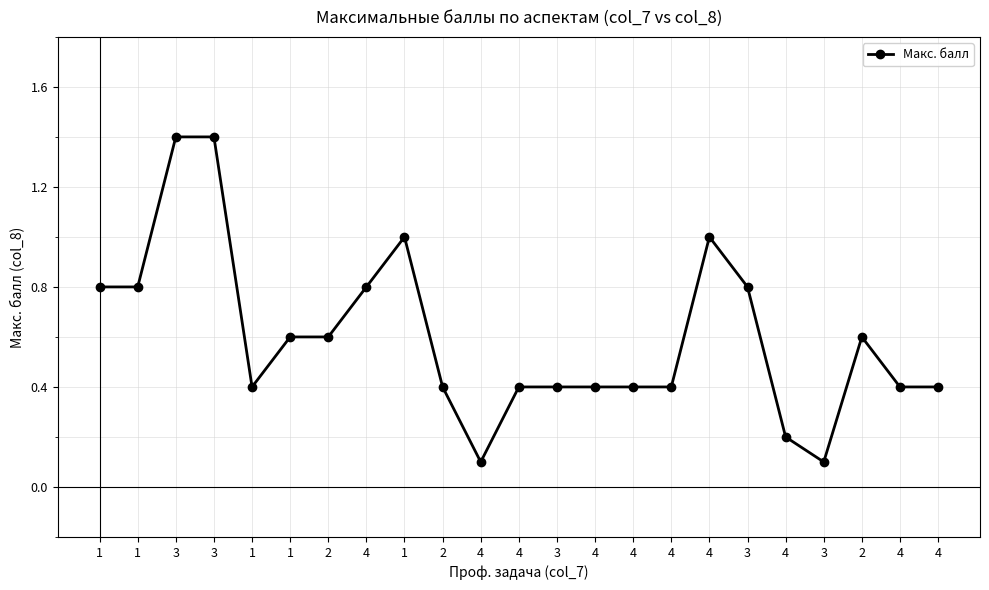

Count the number of data series in this chart.

1